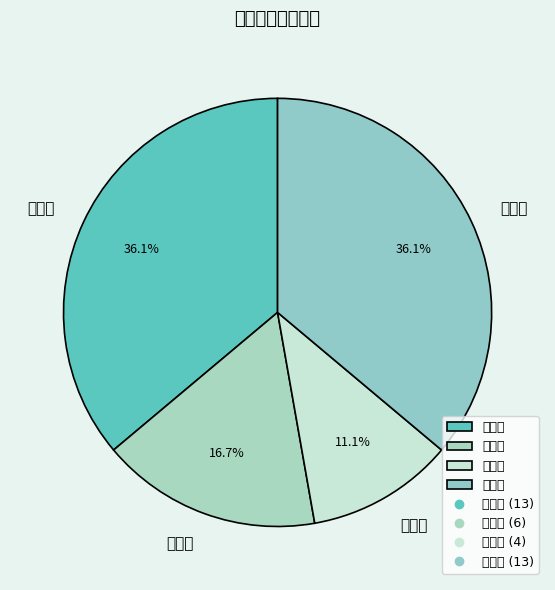

To the nearest percent, what percentage of the pie is 镇南片?

17%